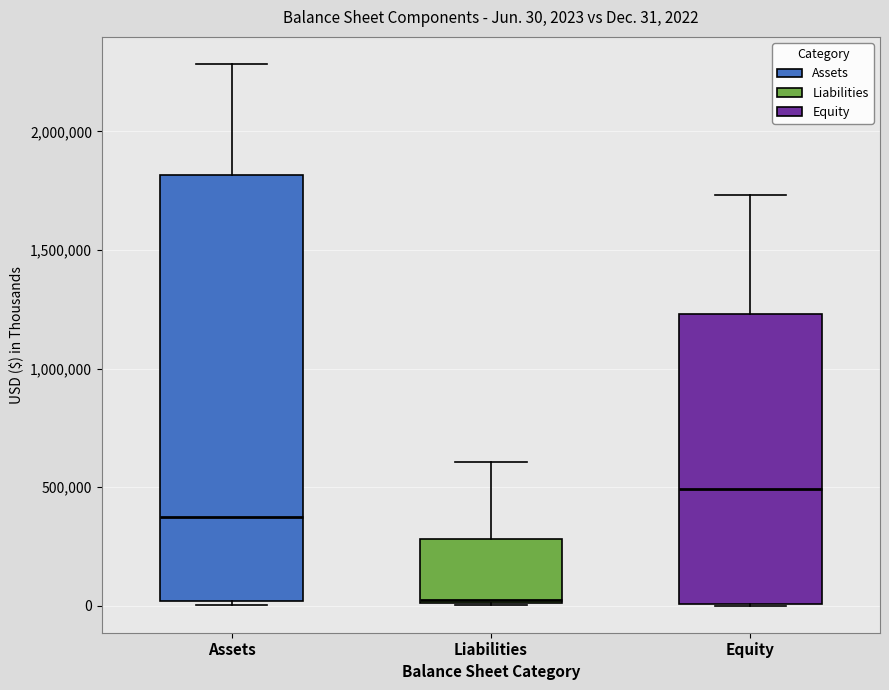

Which box has the lowest median line?

Liabilities